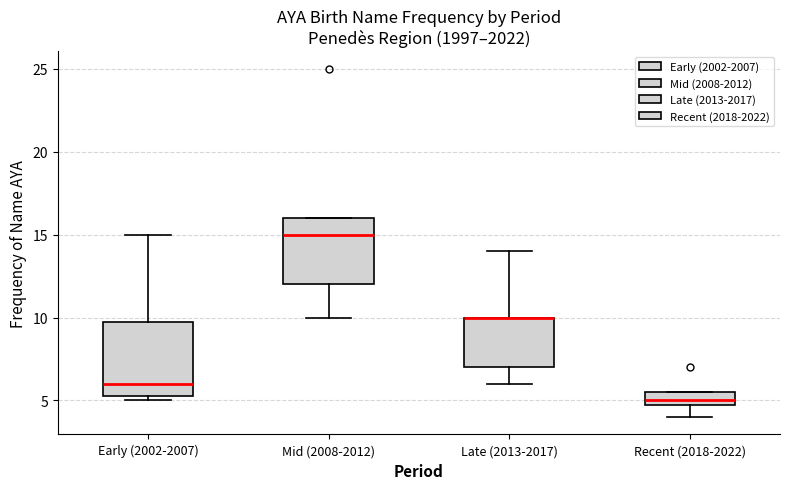

Reading left to right, read every box against the y-axis: the position of its median line, the range the box covers, and the ends of its whiskers. The values are not printed on the chart, so give them approximately, as read against the axis.

Early (2002-2007): median 6.0, box 5.5 to 10.0, whiskers 5.0 to 15.0
Mid (2008-2012): median 15.0, box 12.0 to 16.0, whiskers 10.0 to 16.0
Late (2013-2017): median 10.0 (drawn on the box's upper edge), box 7.0 to 10.0, whiskers 6.0 to 14.0
Recent (2018-2022): median 5.0 (just above the box's lower edge), box 5.0 to 5.5, whiskers 4.0 to 5.5